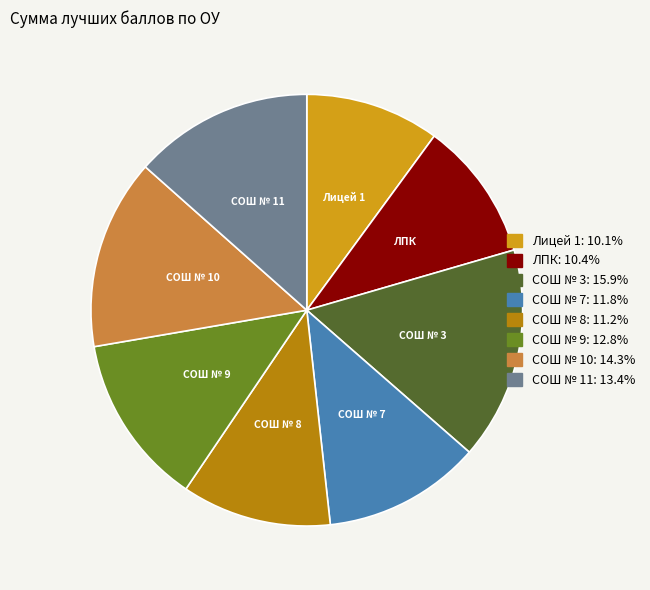

Which slice is the largest?

СОШ № 3